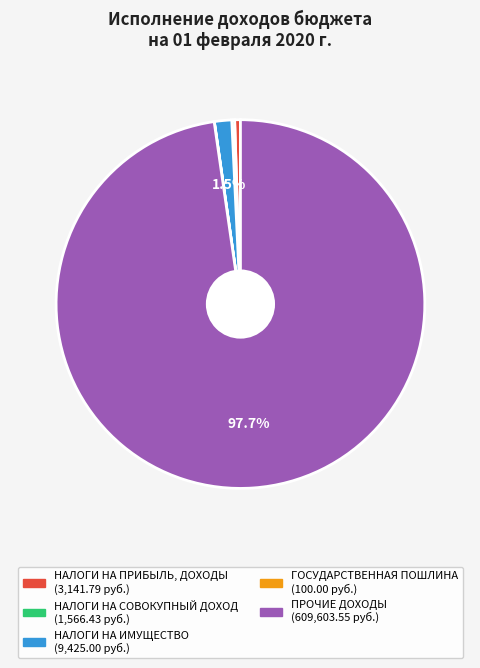

Which category has the biggest portion of the pie?

ПРОЧИЕ ДОХОДЫ